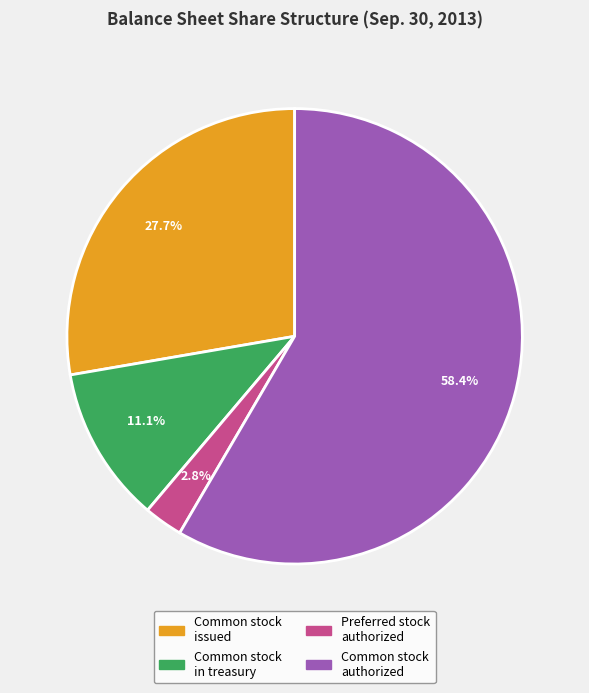

Does any single category account for the majority?

Yes